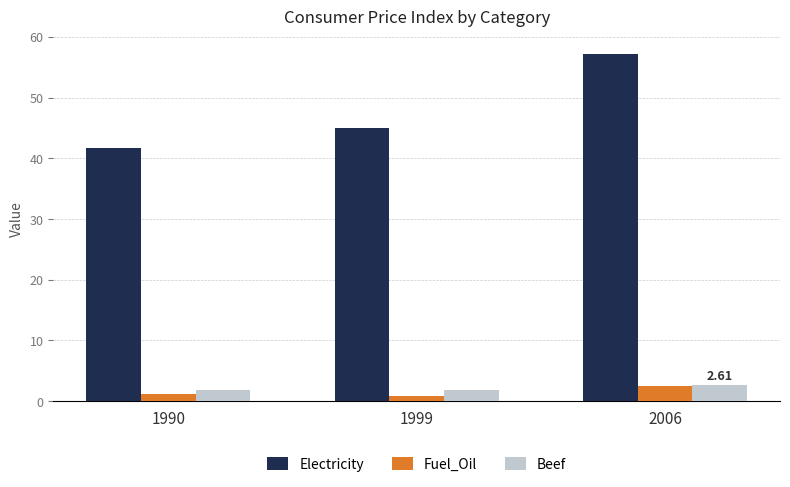

Which series changed the most between 1990 and 1999?

Electricity